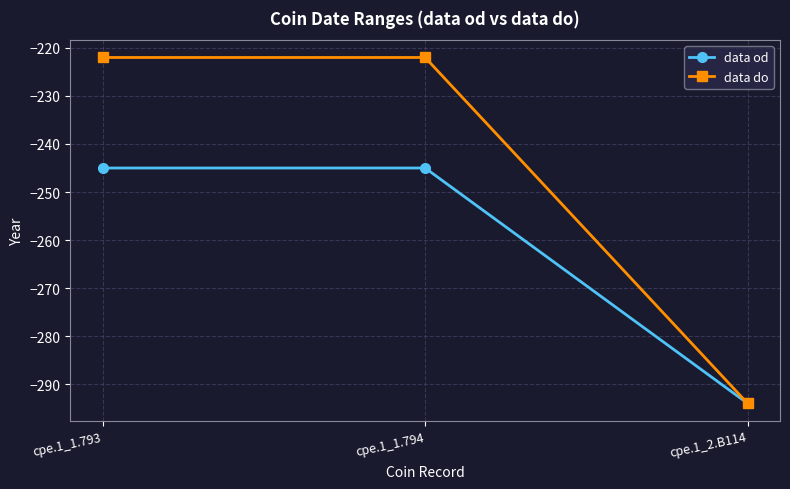

What is the sum of the data do values at cpe.1_2.B114 and cpe.1_1.793?

-516